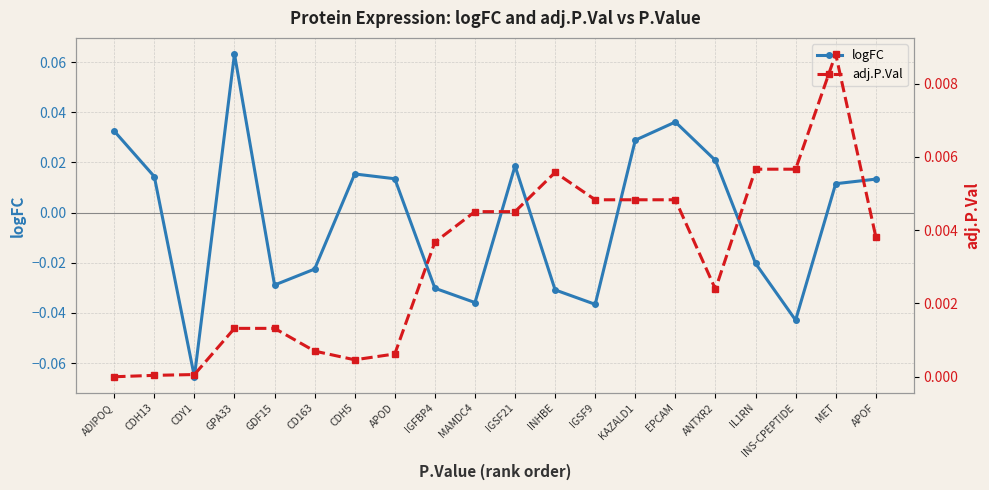

What is the minimum value shown in the chart?

-0.1